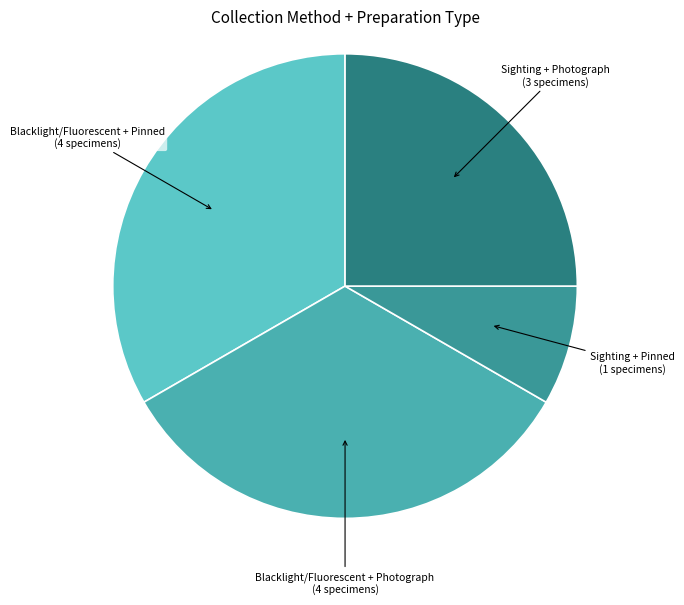

The Blacklight/Fluorescent + Photograph slice represents 33% of the pie. True or false?

True